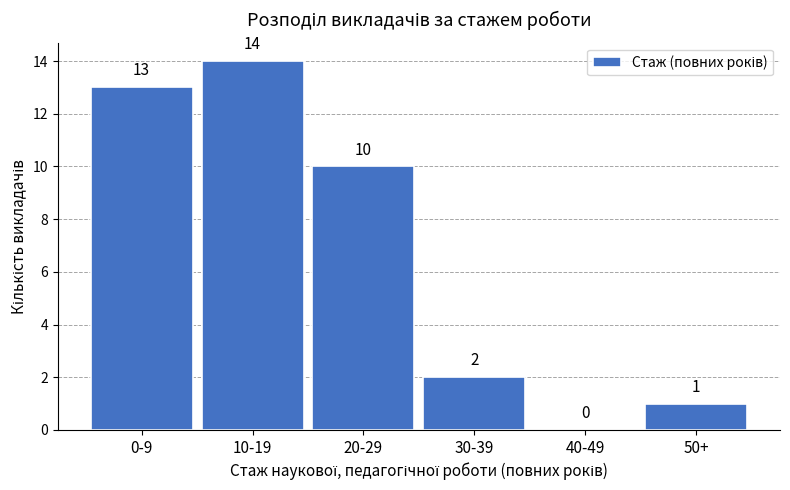

Reading left to right, transcribe all the data shown in this chart.

0-9=13	10-19=14	20-29=10	30-39=2	40-49=0	50+=1